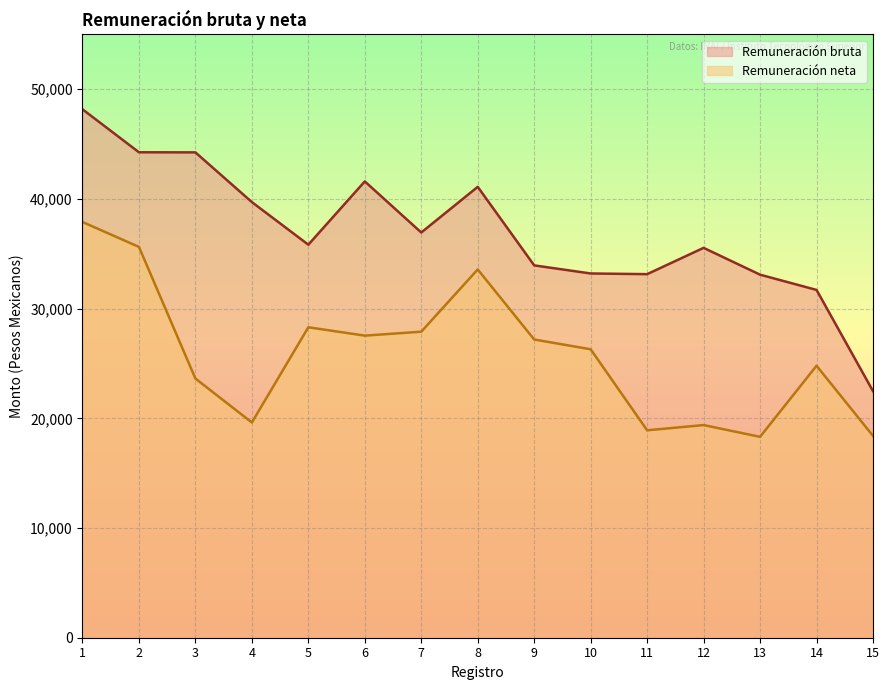

The Remuneración bruta series shows 18977.6 at 5. True or false?

False